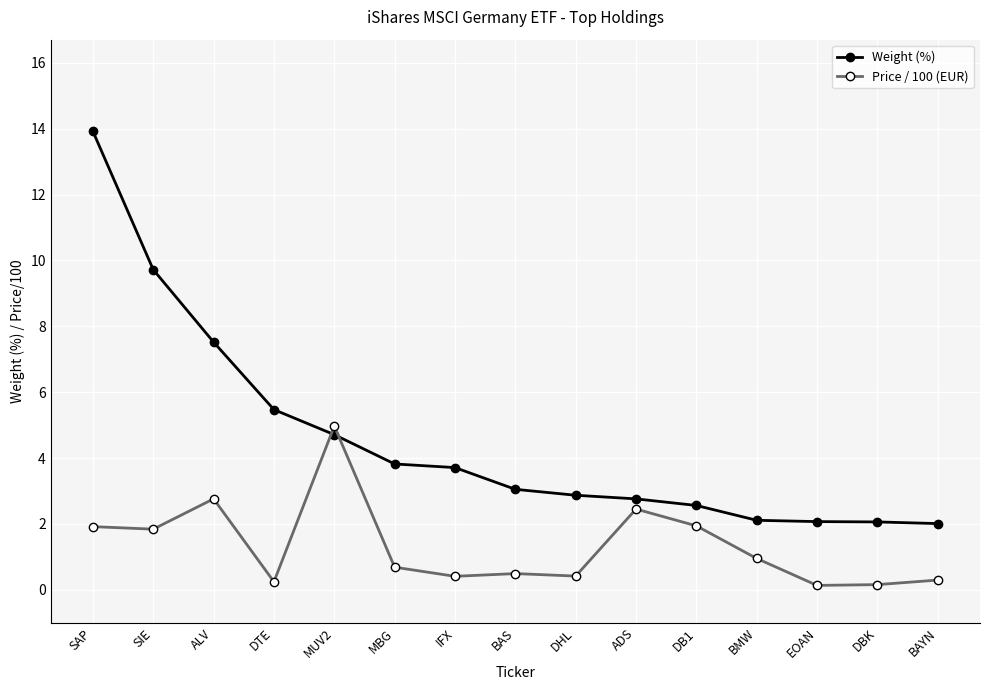

At how many categories does at least one series exceed 7?

3